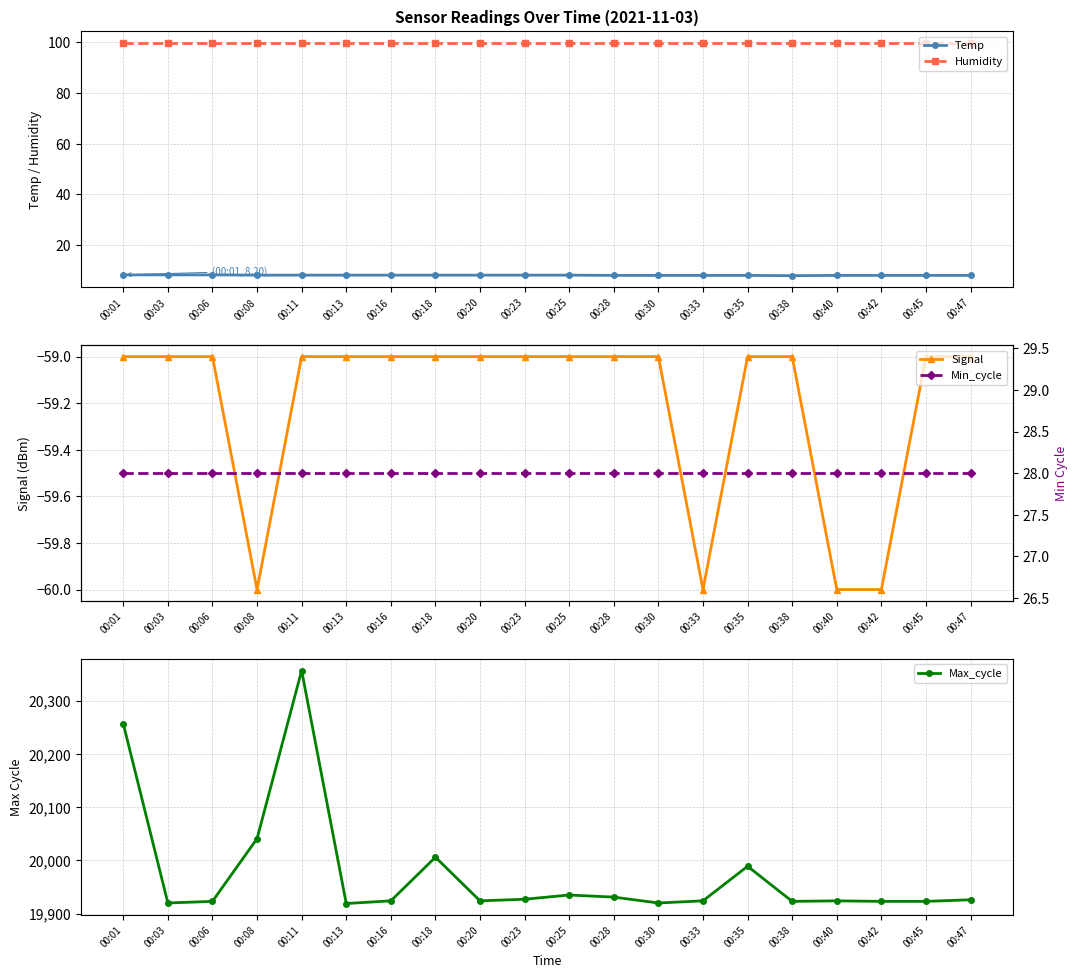

Which series has the largest total across all categories?

Max_cycle